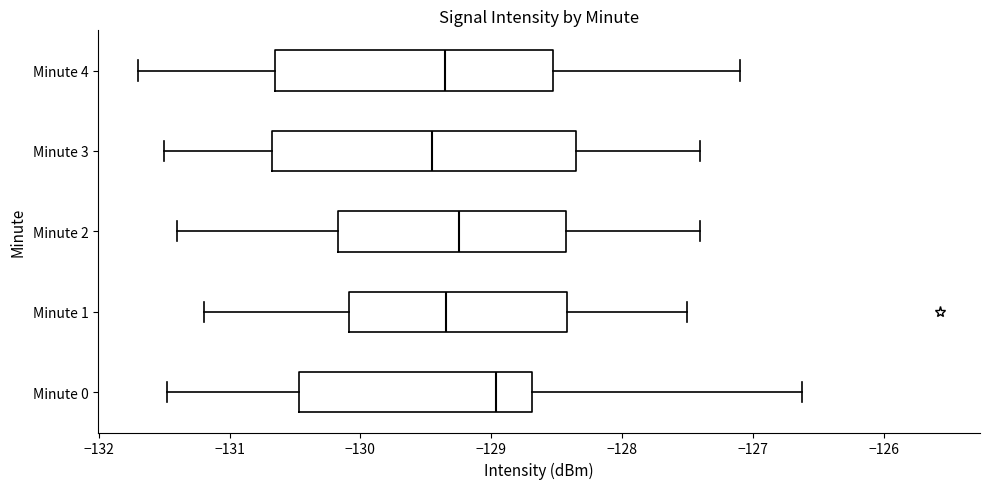

Reading bottom to top, read every box against the x-axis: the position of its median line, the range the box covers, and the ends of its whiskers. The values are not printed on the chart, so give them approximately, as read against the axis.

Minute 0: median -129.0, box -130.5 to -128.7, whiskers -131.5 to -126.6
Minute 1: median -129.3, box -130.1 to -128.4, whiskers -131.2 to -127.5
Minute 2: median -129.2, box -130.2 to -128.4, whiskers -131.4 to -127.4
Minute 3: median -129.4, box -130.7 to -128.3, whiskers -131.5 to -127.4
Minute 4: median -129.3, box -130.6 to -128.5, whiskers -131.7 to -127.1